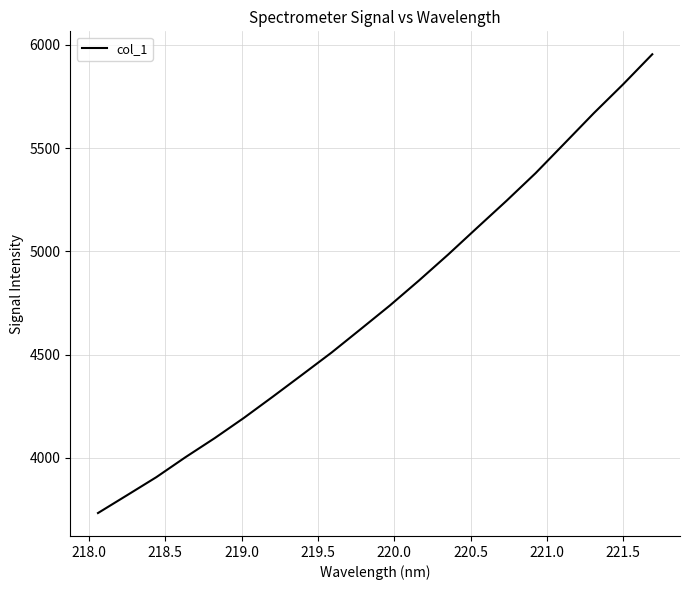

What is the difference between the maximum and minimum values?

2221.9